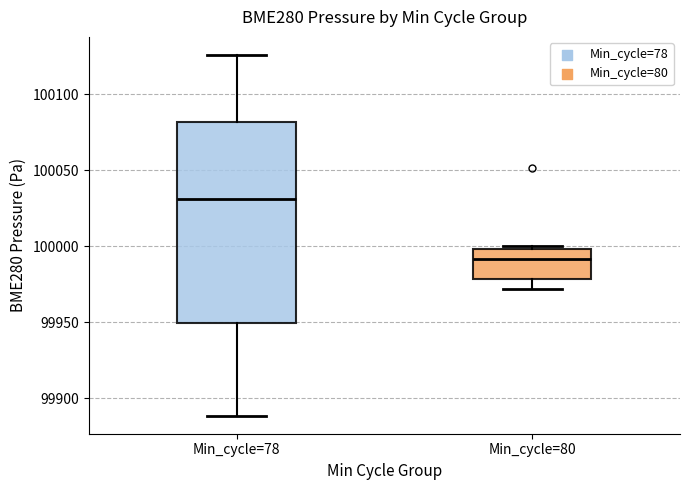

Reading left to right, read every box against the y-axis: the position of its median line, the range the box covers, and the ends of its whiskers. The values are not printed on the chart, so give them approximately, as read against the axis.

Min_cycle=78: median 100030, box 99950 to 100080, whiskers 99890 to 100125
Min_cycle=80: median 99990, box 99980 to 100000, whiskers 99970 to 100000 (just above the box's upper edge)